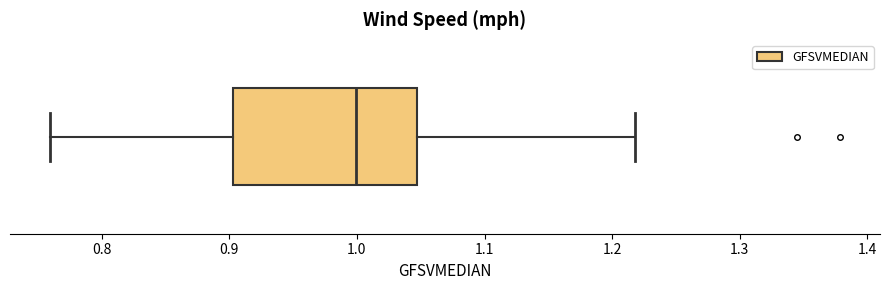

Where does the right whisker of the box end on the x-axis? The values are not printed on the chart, so give them approximately, as read against the axis.

1.22